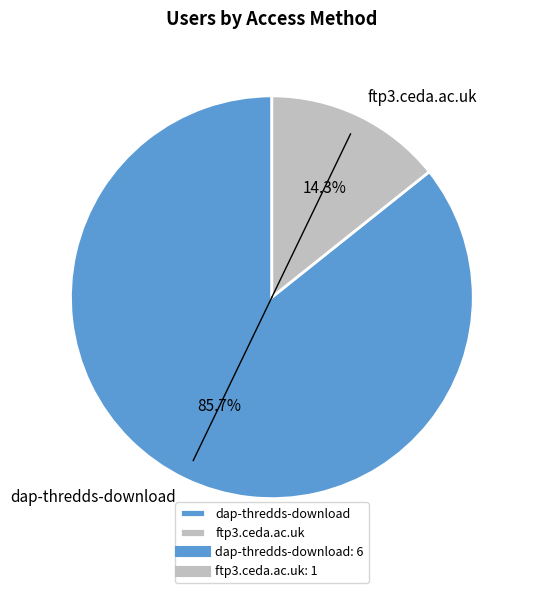

To the nearest percent, what percentage of the pie is ftp3.ceda.ac.uk?

14%